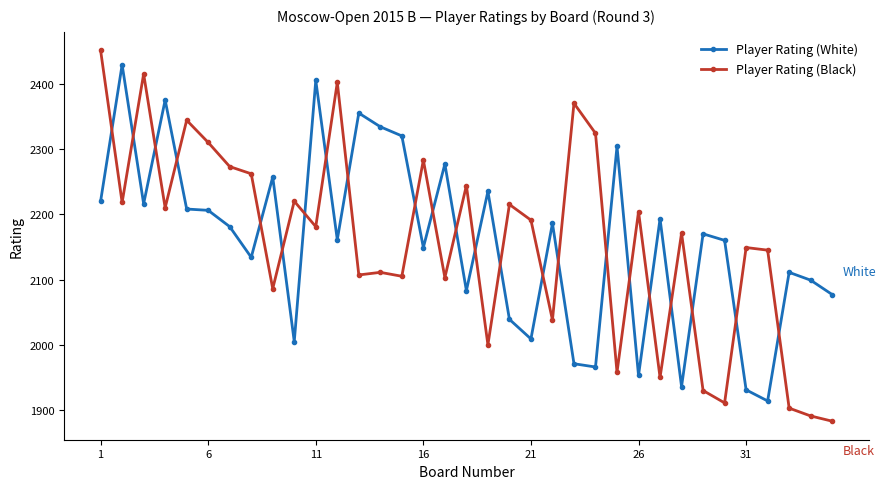

What is the average value of the Player Rating (Black) series?

2159